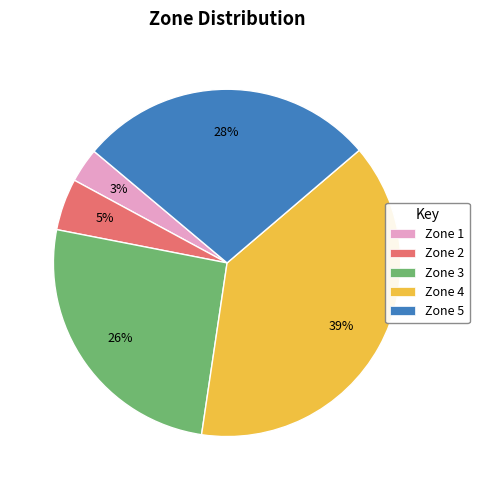

What is the smallest slice in the pie chart?

Zone 1